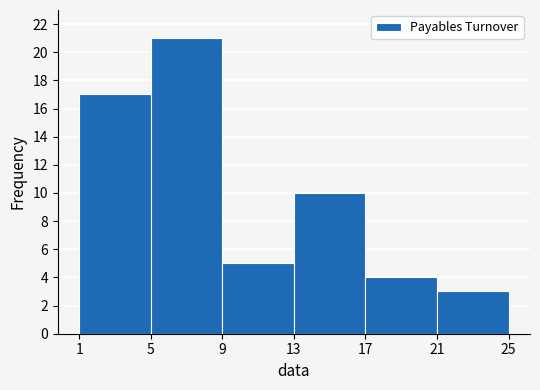

How tall is the bar that spans 17 to 21 on the x-axis? The values are not printed on the chart, so give them approximately, as read against the axis.

4